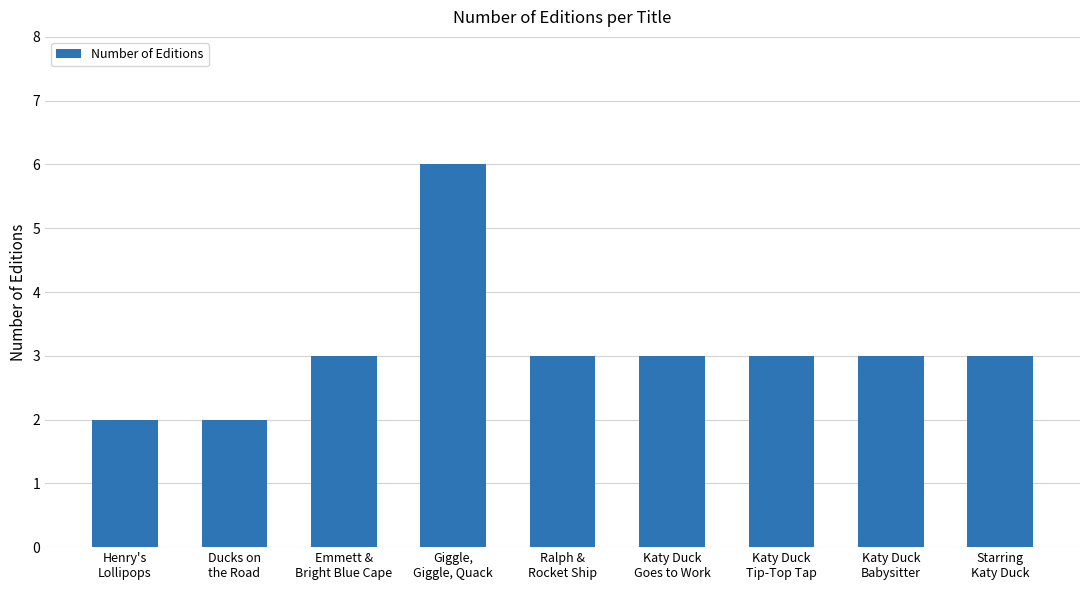

What position from the right is Katy Duck
Tip-Top Tap?

3